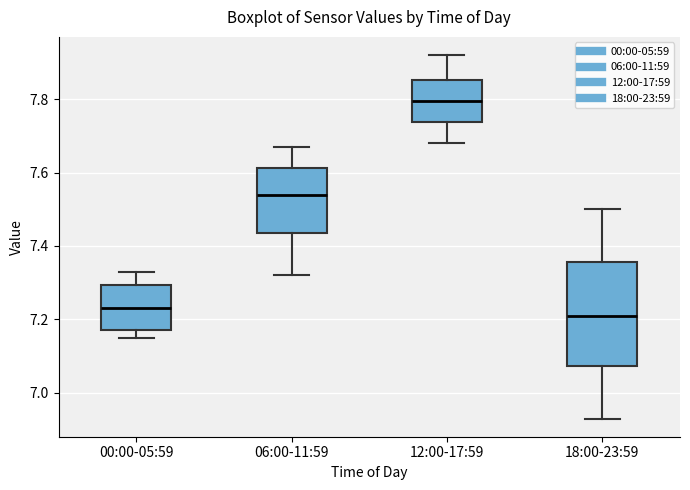

Reading left to right, transcribe this box plot: for each box, give where its median line is, the range the box spans, and where its two whiskers end, as read against the y-axis. The values are not printed on the chart, so give them approximately, as read against the axis.

00:00-05:59: median 7.24, box 7.18 to 7.30, whiskers 7.16 to 7.34
06:00-11:59: median 7.54, box 7.44 to 7.62, whiskers 7.32 to 7.68
12:00-17:59: median 7.80, box 7.74 to 7.86, whiskers 7.68 to 7.92
18:00-23:59: median 7.22, box 7.08 to 7.36, whiskers 6.94 to 7.50